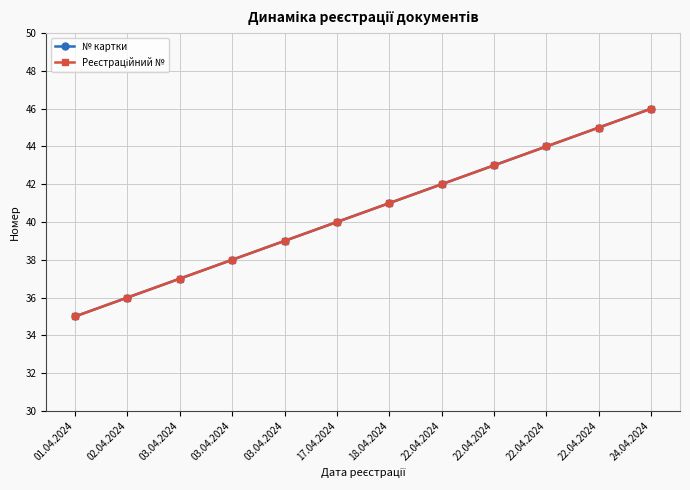

True or false: Реєстраційний № and № картки cross at least once.

False